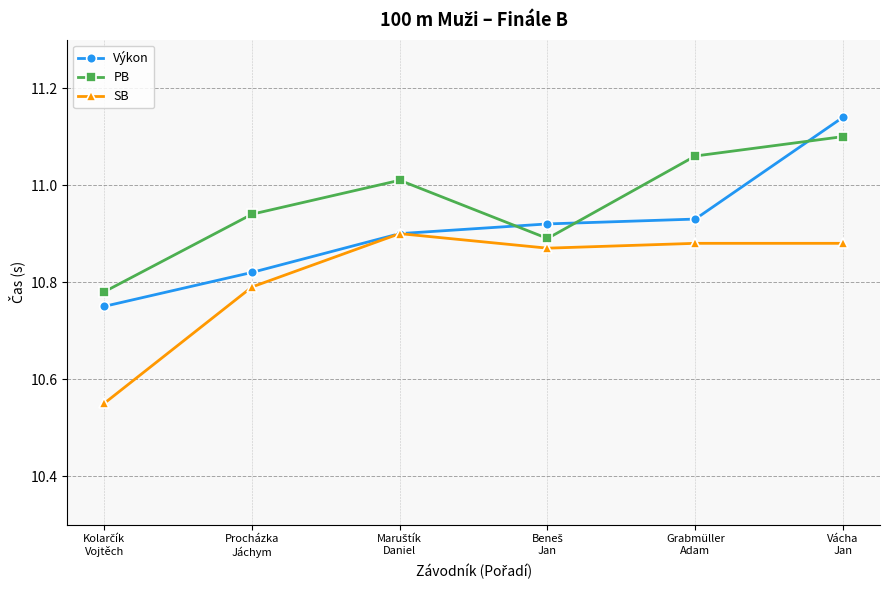

Rank the series by their average value, from lowest to highest.

SB, Výkon, PB